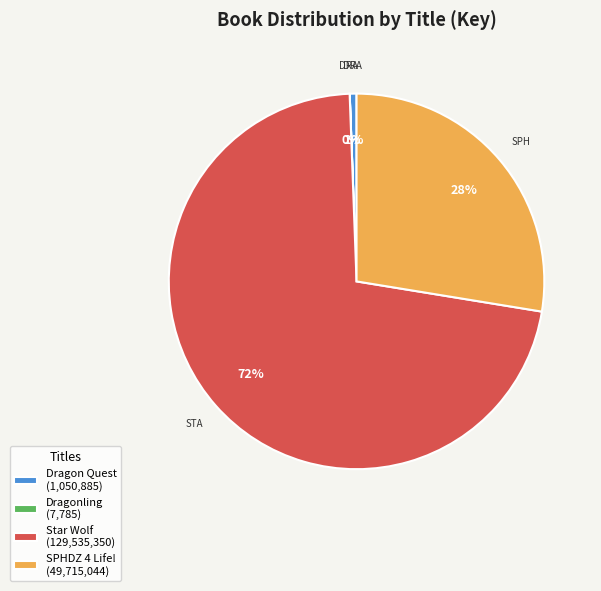

True or false: SPHDZ 4 Life! (49,715,044) accounts for 28% of the total.

True